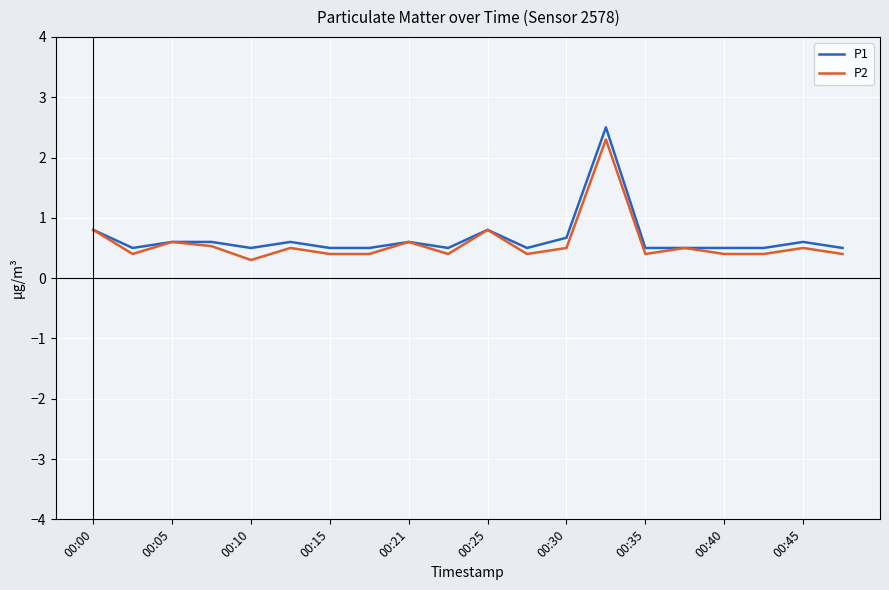

What is the maximum value shown in the chart?

2.5